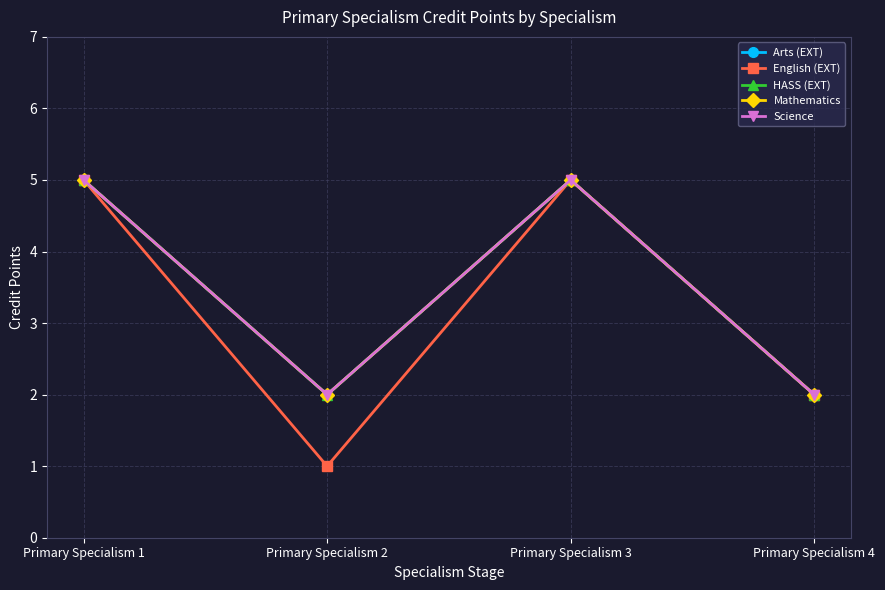

Does the chart have visible grid lines?

Yes